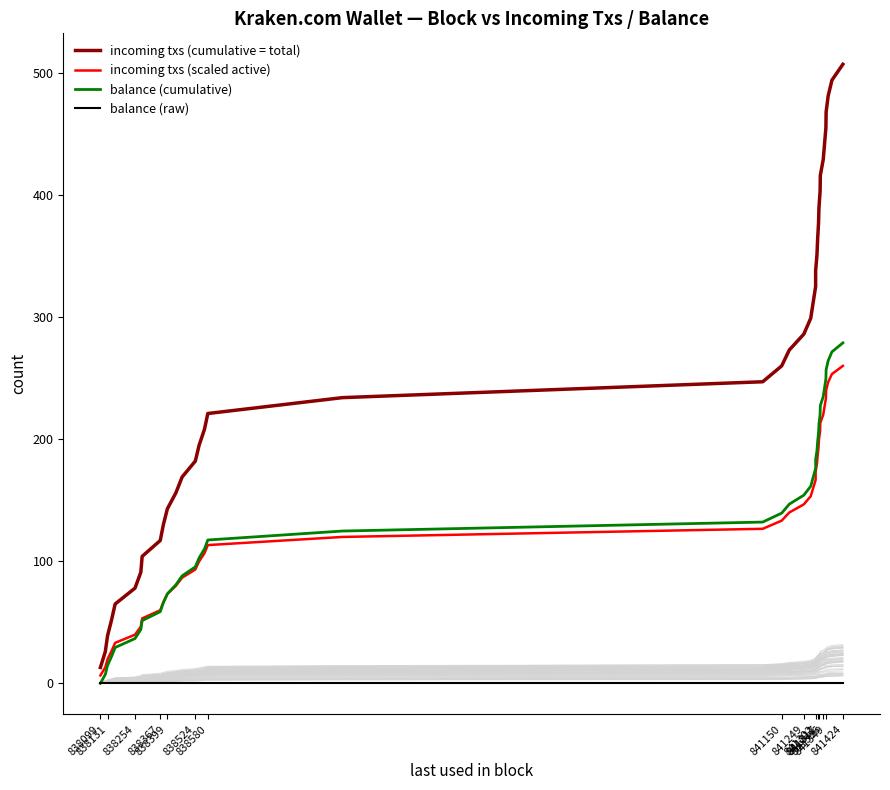

The value of incoming txs (scaled active) at 841336 is 60.4. True or false?

False